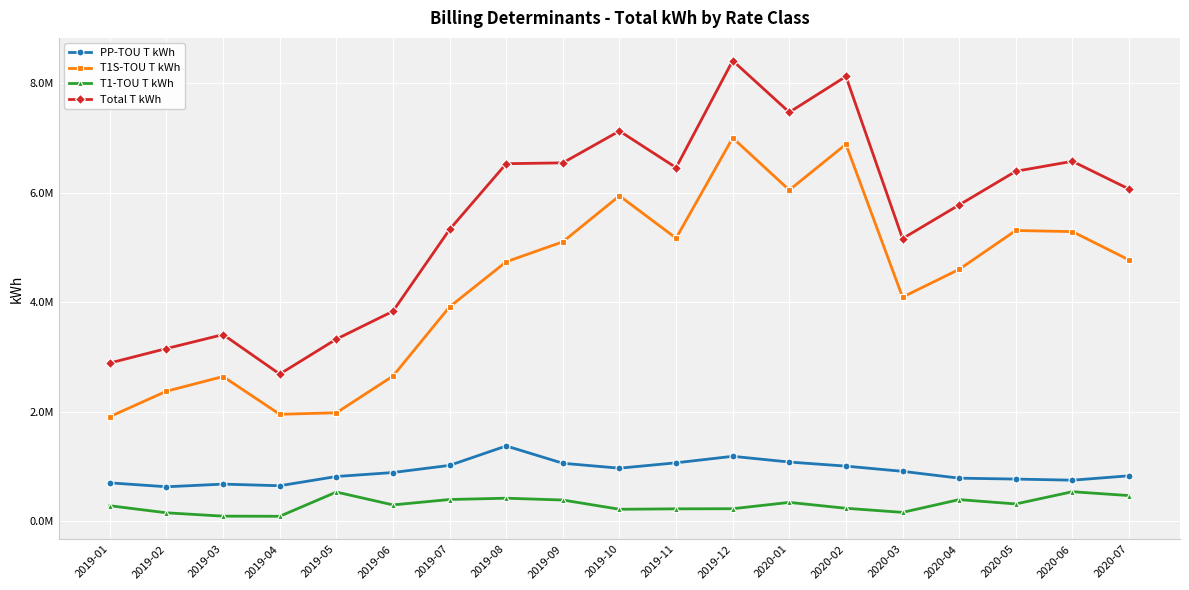

Reading left to right, extract all data points from this chart.

PP-TOU T kWh: 699069	627471	675889	646465	814913	887713	1018333	1373228	1056932	967089	1065343	1183975	1079431	1004638	909519	784617	768074	747743	827972
T1S-TOU T kWh: 1908811	2373719	2641311	1951951	1978902	2650196	3914858	4738111	5102909	5943274	5168735	7001607	6048137	6884916	4092396	4599490	5309629	5289111	4771834
T1-TOU T kWh: 280959	151697	90646	88082	530926	296261	394793	418450	385503	216436	224171	226523	342070	234460	159661	392822	313658	537018	466488
Total T kWh: 2888839	3152887	3407846	2686498	3324741	3834170	5327984	6529789	6545344	7126799	6458249	8412105	7469638	8124014	5161576	5776929	6391361	6573872	6066294